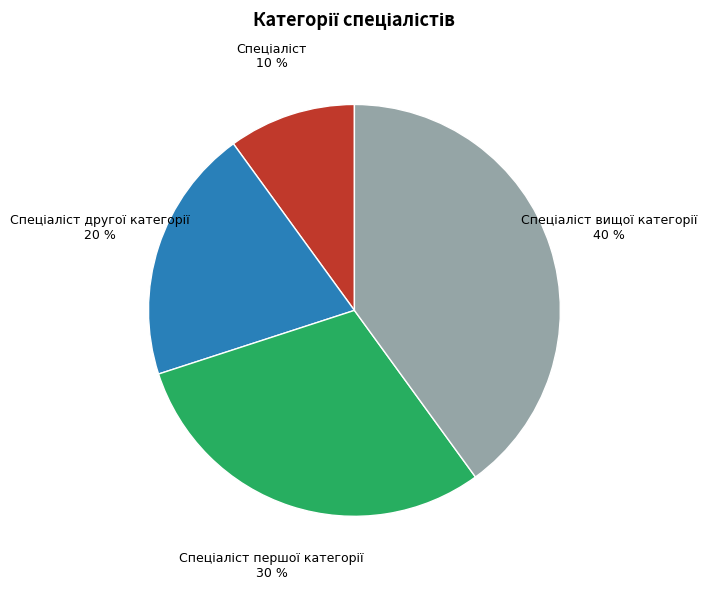

Does any single category account for the majority?

No